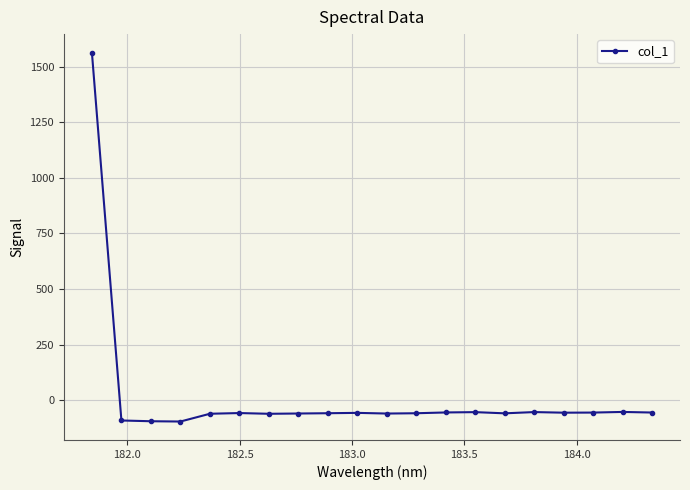

What is the smallest value displayed?

-96.1